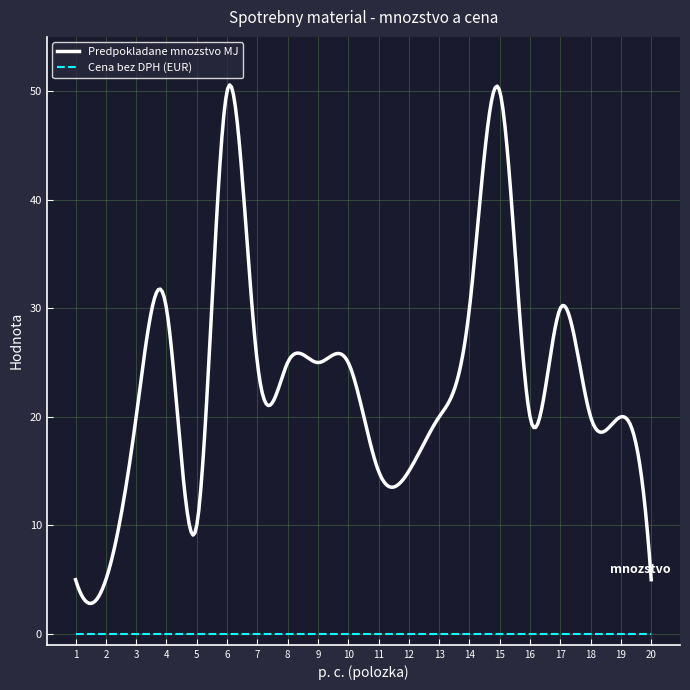

Where is the first local maximum for Predpokladane mnozstvo MJ?

4